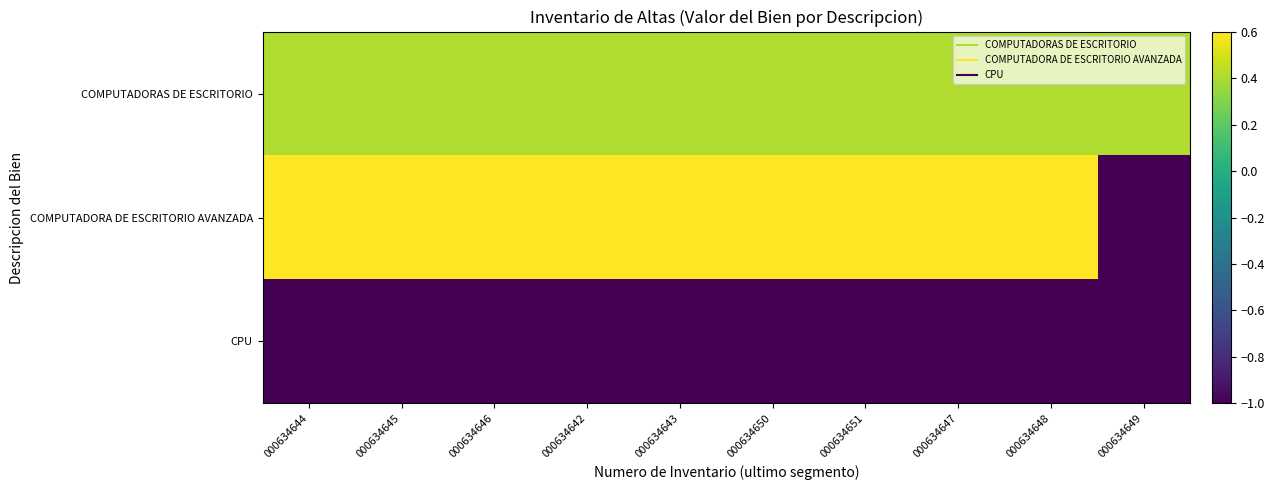

Reading left to right, extract all data points from this chart.

COMPUTADORAS DE ESCRITORIO: 000634644=0.4	000634645=0.4	000634646=0.4	000634642=0.4	000634643=0.4	000634650=0.4	000634651=0.4	000634647=0.4	000634648=0.4	000634649=0.4
COMPUTADORA DE ESCRITORIO AVANZADA: 000634644=1.0	000634645=1.0	000634646=1.0	000634642=1.0	000634643=1.0	000634650=1.0	000634651=1.0	000634647=1.0	000634648=1.0	000634649=-2.9
CPU: 000634644=-1.0	000634645=-1.0	000634646=-1.0	000634642=-1.0	000634643=-1.0	000634650=-1.0	000634651=-1.0	000634647=-1.0	000634648=-1.0	000634649=-1.0